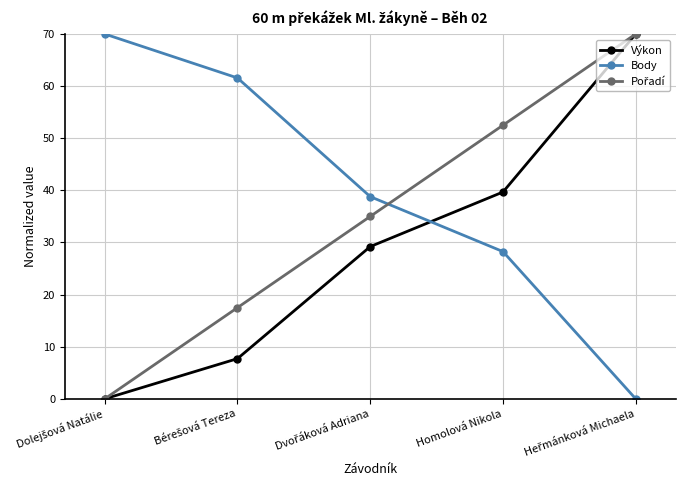

What is the value of the Výkon point at the 5th from the left?

70.0